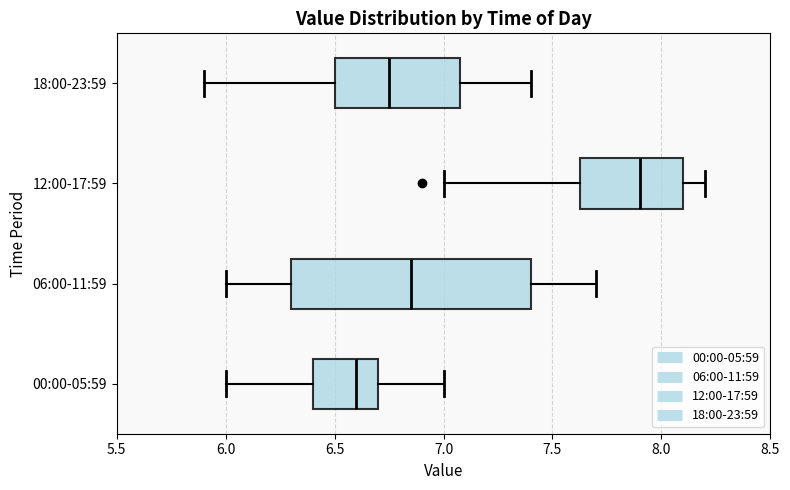

Where is the left edge of the box for 06:00-11:59 on the x-axis? The values are not printed on the chart, so give them approximately, as read against the axis.

6.30